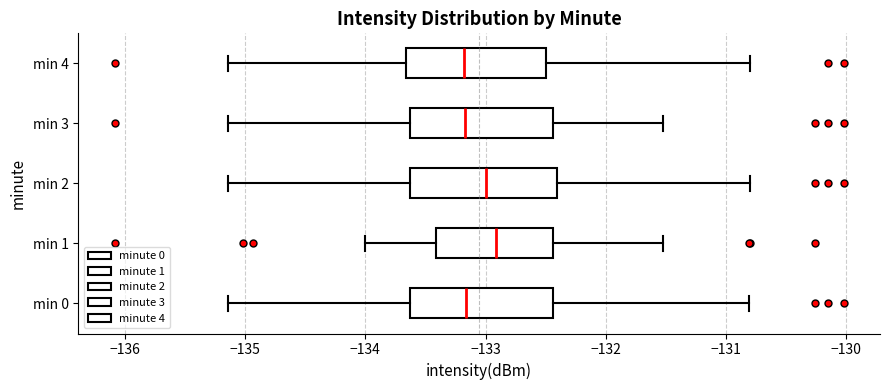

Reading bottom to top, transcribe this box plot: for each box, give where its median line is, the range the box spans, and where its two whiskers end, as read against the x-axis. The values are not printed on the chart, so give them approximately, as read against the axis.

min 0: median -133.2, box -133.6 to -132.4, whiskers -135.1 to -130.8
min 1: median -132.9, box -133.4 to -132.4, whiskers -134.0 to -131.5
min 2: median -133.0, box -133.6 to -132.4, whiskers -135.1 to -130.8
min 3: median -133.2, box -133.6 to -132.4, whiskers -135.1 to -131.5
min 4: median -133.2, box -133.7 to -132.5, whiskers -135.1 to -130.8